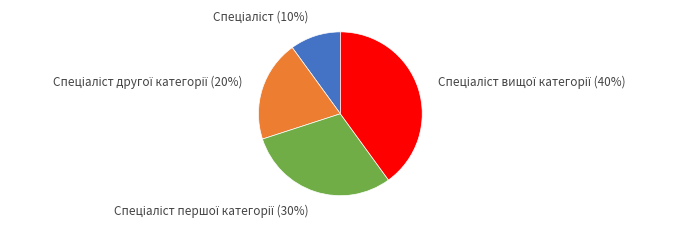

How many slices are in this pie chart?

4